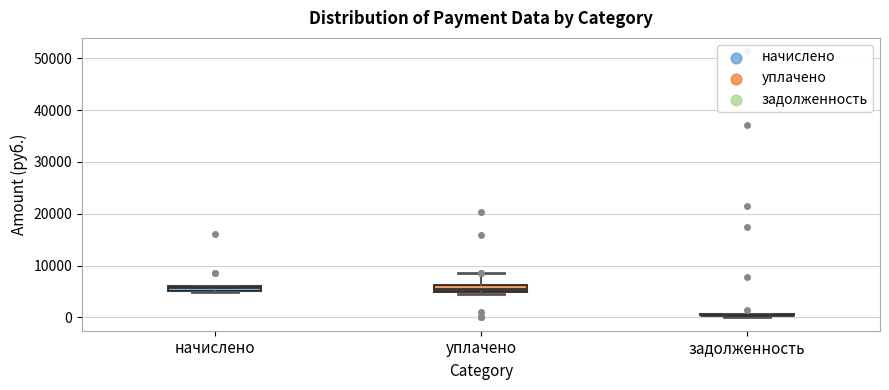

Where is the upper edge of the box for начислено on the y-axis? The values are not printed on the chart, so give them approximately, as read against the axis.

6000